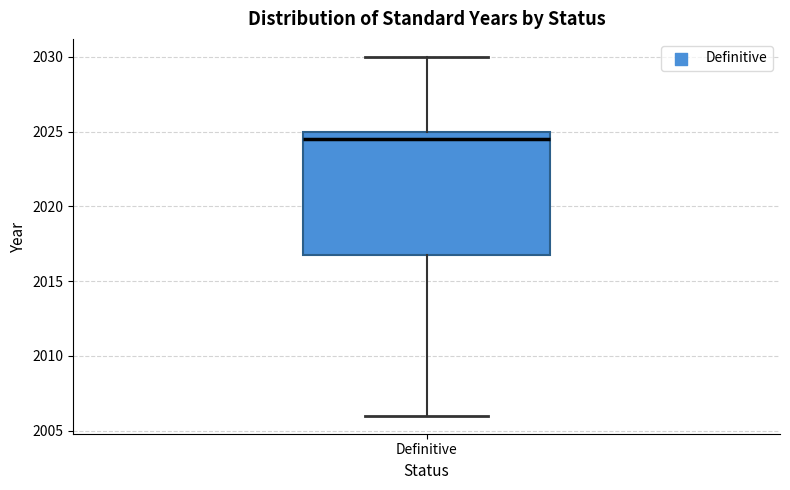

Transcribe this box plot: give where the median line is, the range the box spans, and where the two whiskers end, as read against the y-axis. The values are not printed on the chart, so give them approximately, as read against the axis.

median 2024.5, box 2017.0 to 2025.0, whiskers 2006.0 to 2030.0